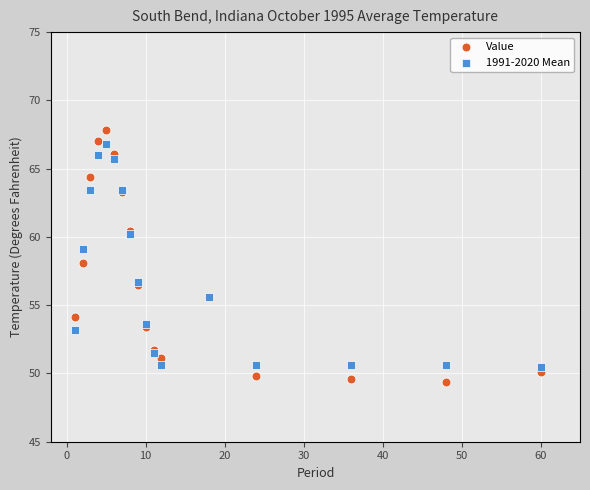

Which series contains the highest Y value?

Value